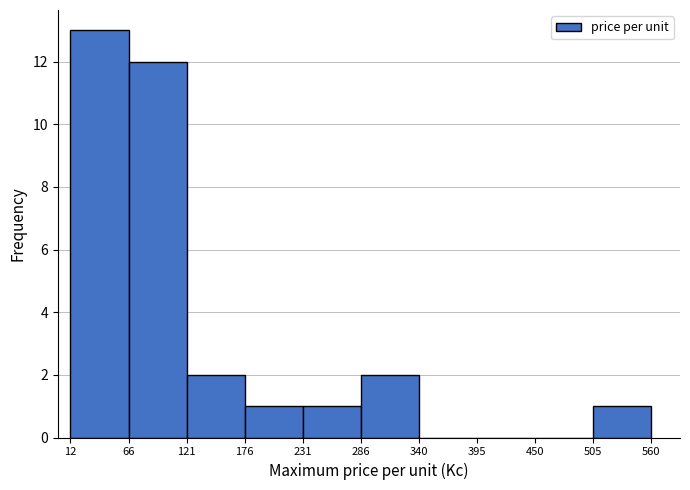

Reading left to right, list every bar in this chart as the range it spans on the x-axis followed by its height. The values are not printed on the chart, so give them approximately, as read against the axis.

12 to 66: 13
66 to 121: 12
121 to 176: 2
176 to 231: 1
231 to 286: 1
286 to 340: 2
340 to 395: 0
395 to 450: 0
450 to 505: 0
505 to 560: 1